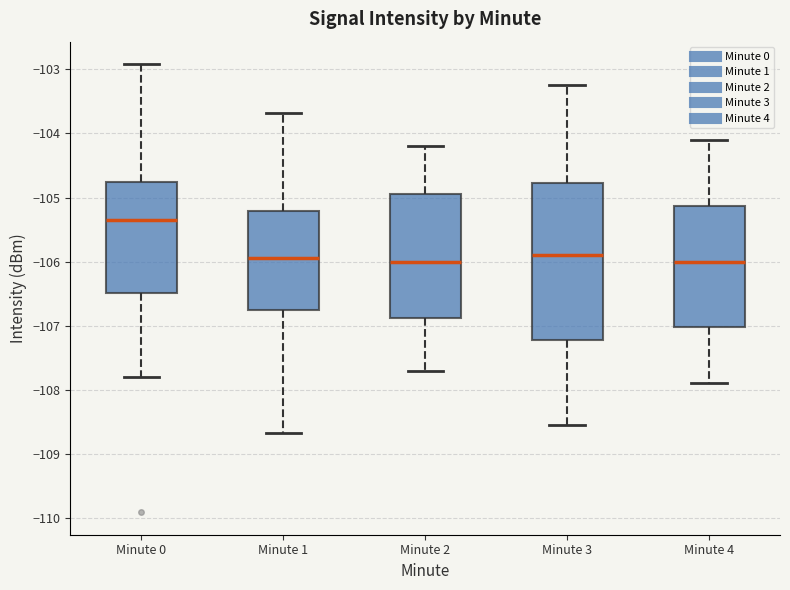

Reading left to right, read every box against the y-axis: the position of its median line, the range the box covers, and the ends of its whiskers. The values are not printed on the chart, so give them approximately, as read against the axis.

Minute 0: median -105.3, box -106.5 to -104.8, whiskers -107.8 to -102.9
Minute 1: median -106.0, box -106.8 to -105.2, whiskers -108.7 to -103.7
Minute 2: median -106.0, box -106.9 to -104.9, whiskers -107.7 to -104.2
Minute 3: median -105.9, box -107.2 to -104.8, whiskers -108.5 to -103.2
Minute 4: median -106.0, box -107.0 to -105.1, whiskers -107.9 to -104.1